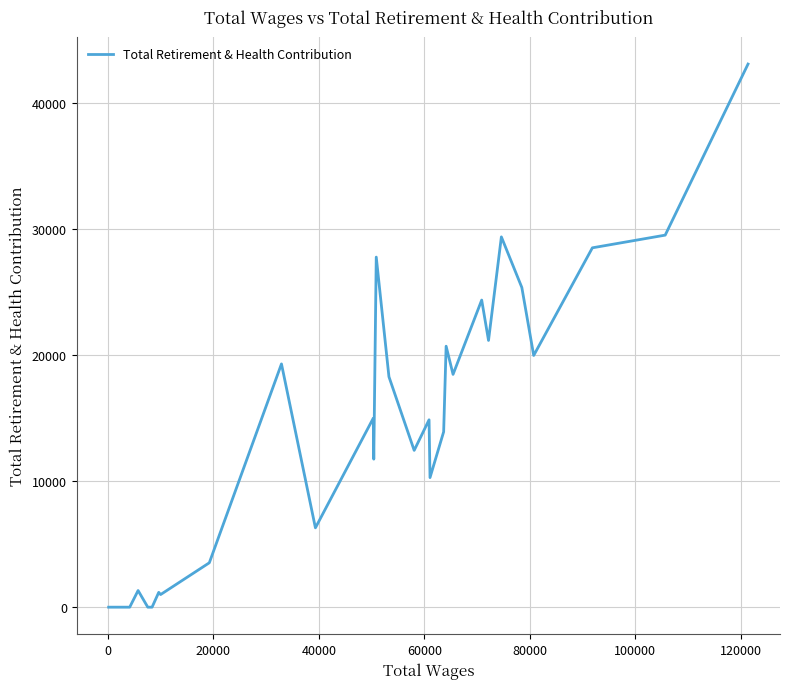

What is the difference between the maximum and minimum values?

43066